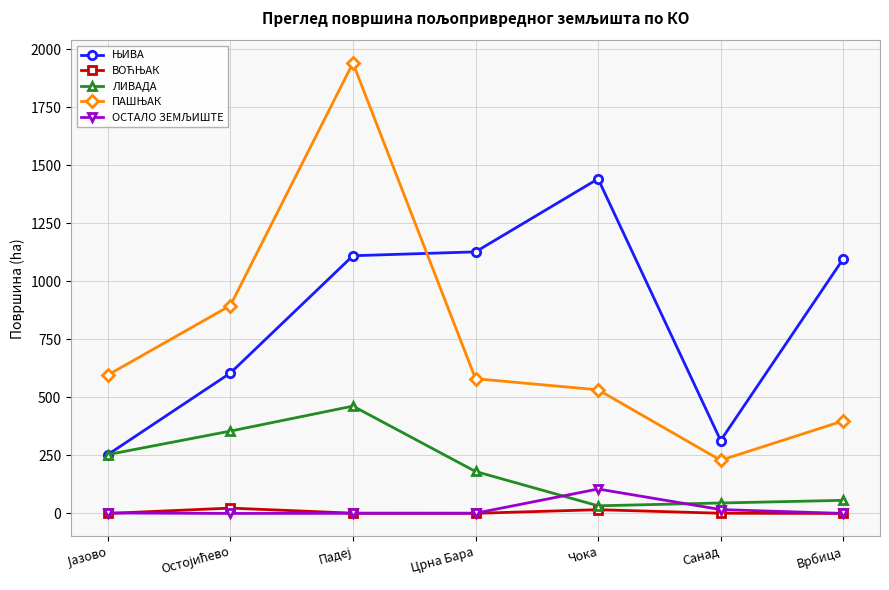

What is the label of the 7th point from the left?

Врбица